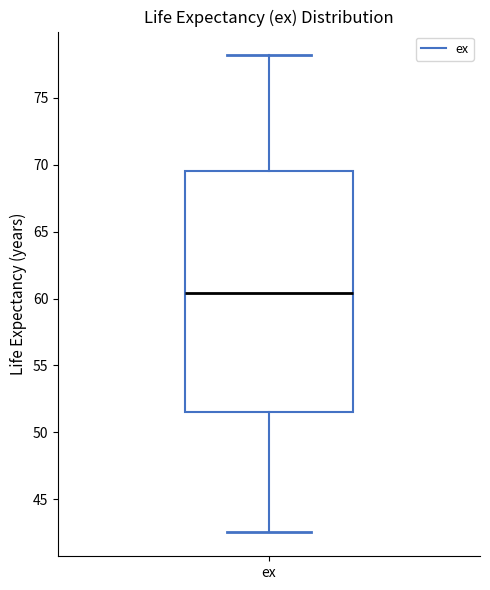

Where does the lower whisker of the box for ex end on the y-axis? The values are not printed on the chart, so give them approximately, as read against the axis.

42.5